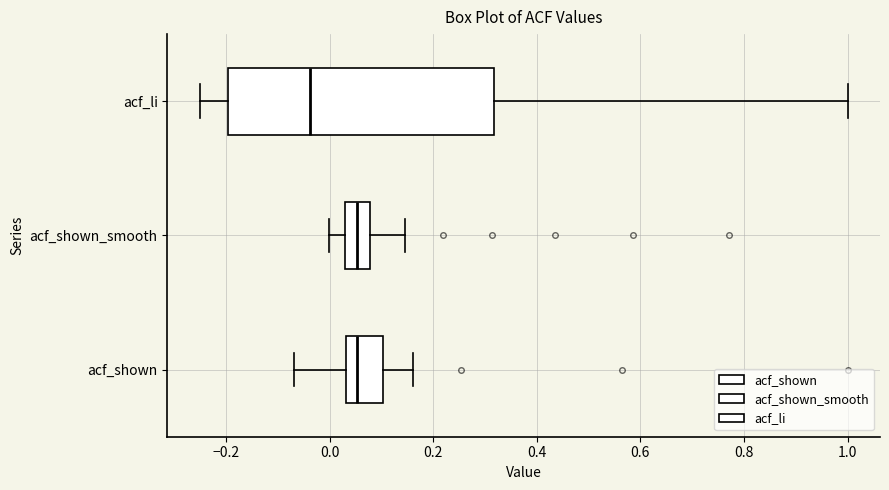

Reading bottom to top, transcribe this box plot: for each box, give where its median line is, the range the box spans, and where its two whiskers end, as read against the x-axis. The values are not printed on the chart, so give them approximately, as read against the axis.

acf_shown: median 0.06, box 0.04 to 0.10, whiskers -0.06 to 0.16
acf_shown_smooth: median 0.06, box 0.02 to 0.08, whiskers 0.00 to 0.14
acf_li: median -0.04, box -0.20 to 0.32, whiskers -0.26 to 1.00